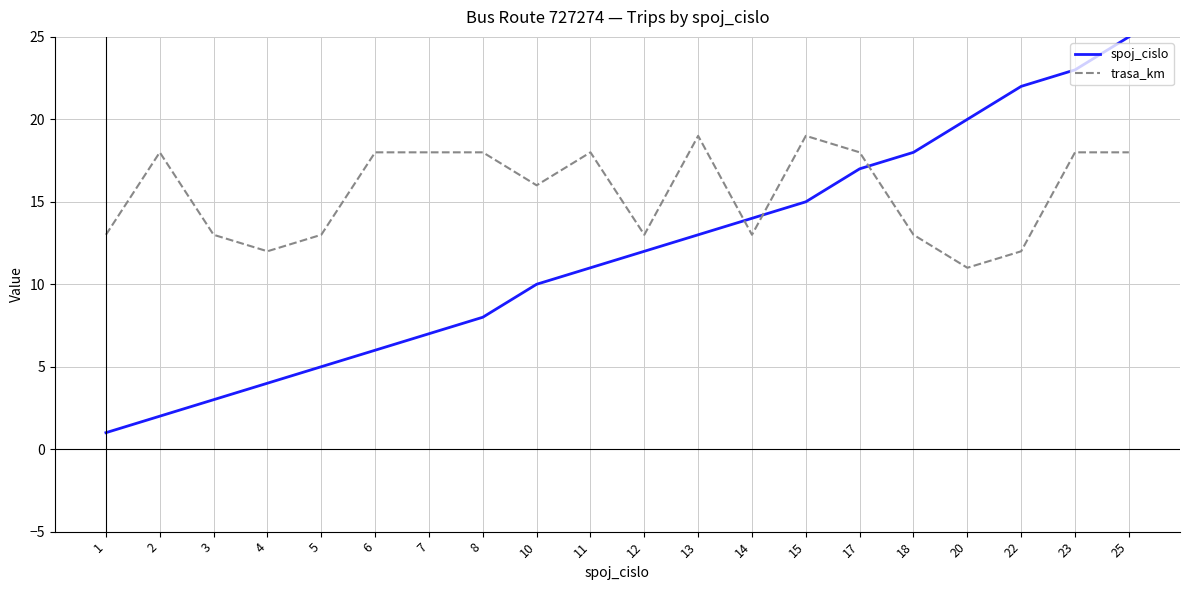

Which series has the largest total across all categories?

trasa_km